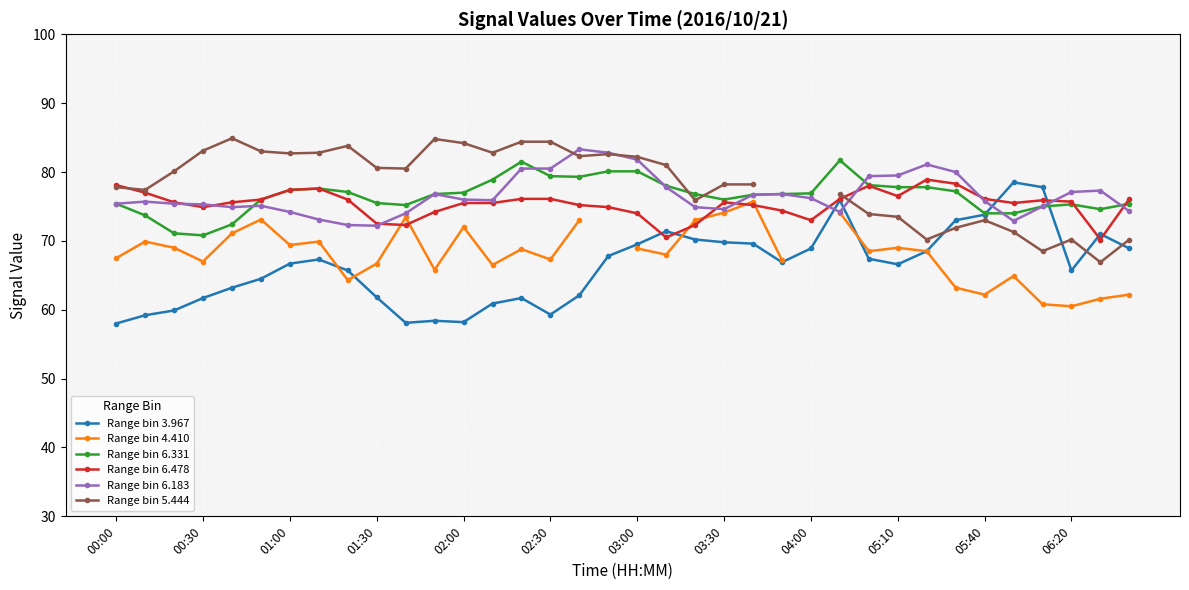

At how many categories does at least one series exceed 72?

36